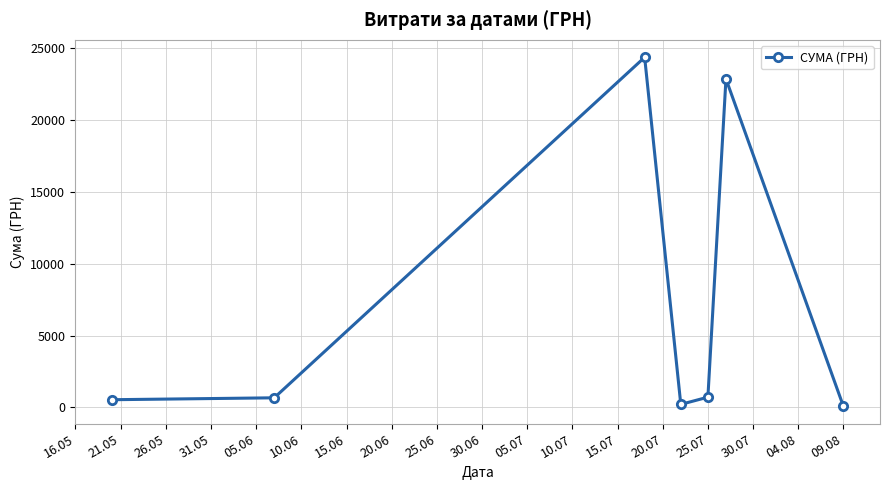

How many values are below 670?

3